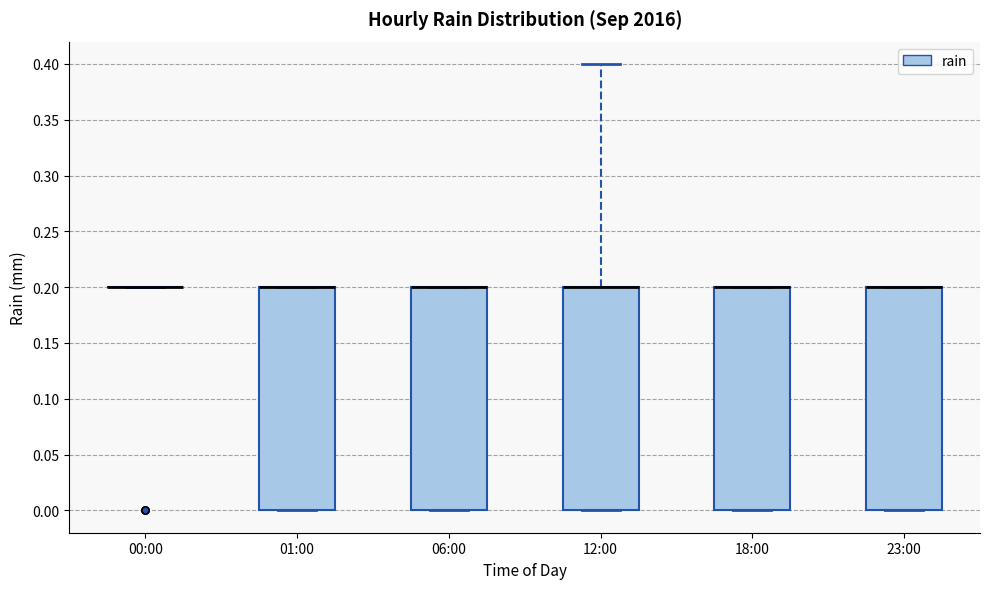

Where is the lower edge of the box for 01:00 on the y-axis? The values are not printed on the chart, so give them approximately, as read against the axis.

0.0